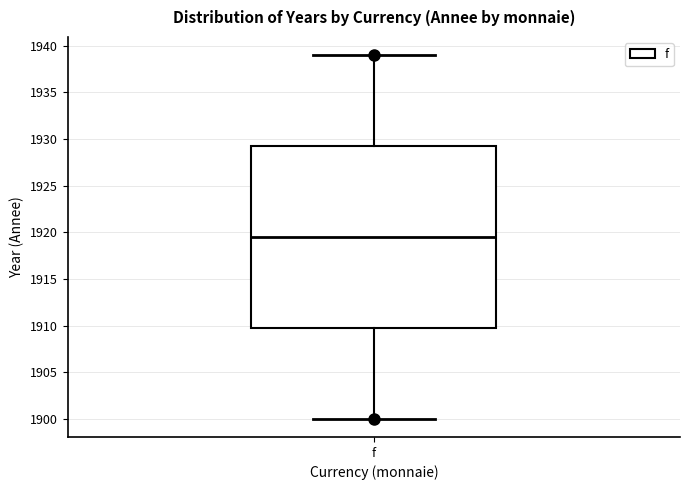

Where is the lower edge of the box for f on the y-axis? The values are not printed on the chart, so give them approximately, as read against the axis.

1910.0